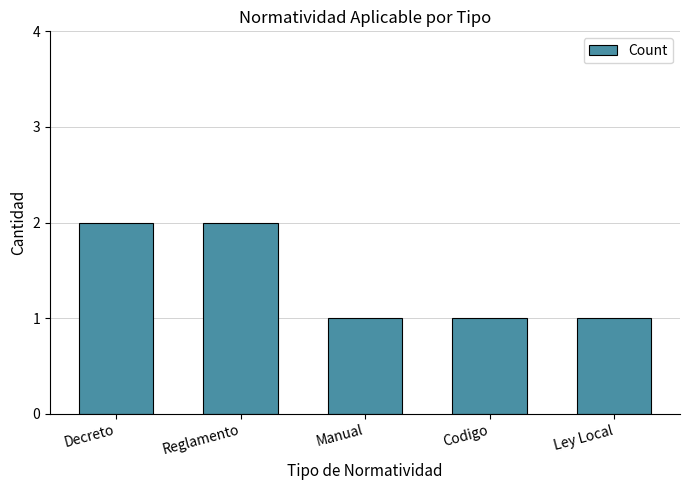

What is the ratio of the value at Reglamento to the value at Decreto?

1.0